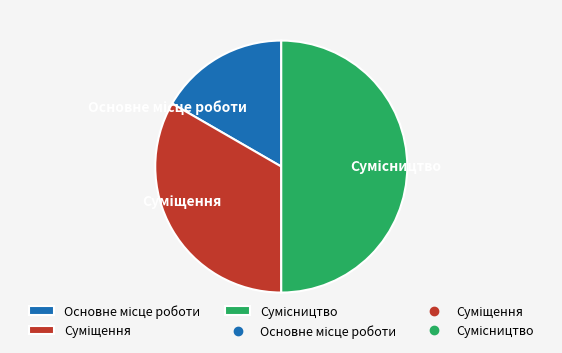

Count the number of slices in the pie.

3